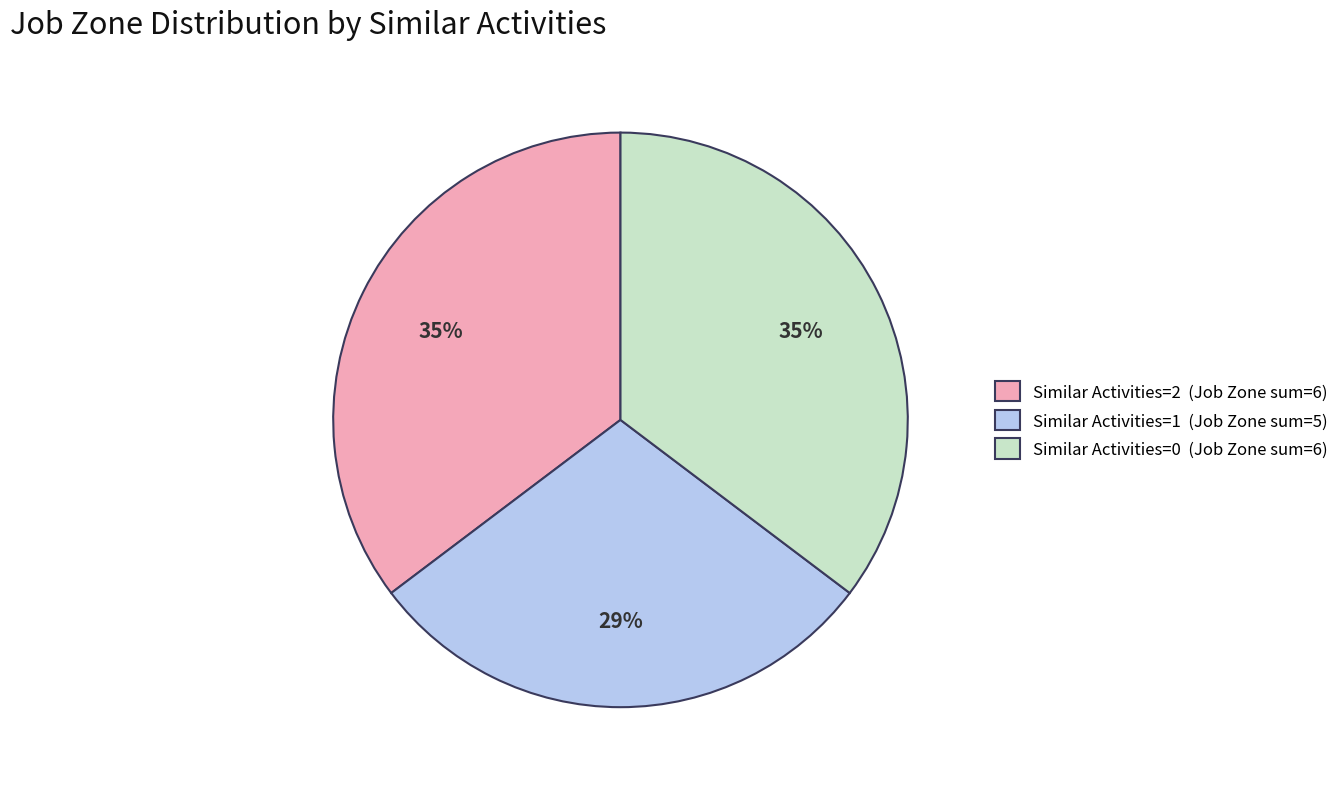

Is it true that Similar Activities=1 (Job Zone sum=5) is 29% of the pie?

True